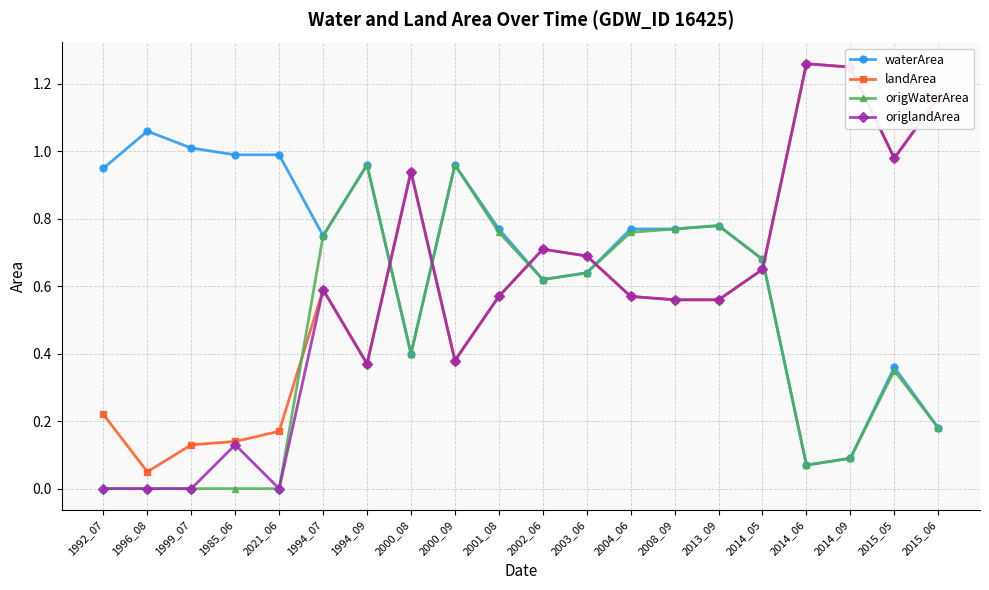

Which series has the largest range (max minus min)?

origlandArea